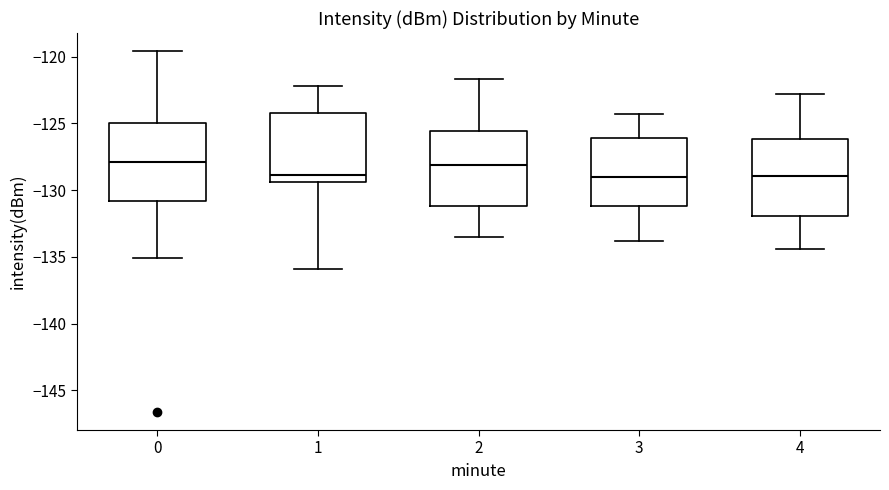

Reading left to right, transcribe this box plot: for each box, give where its median line is, the range the box spans, and where its two whiskers end, as read against the y-axis. The values are not printed on the chart, so give them approximately, as read against the axis.

0: median -128.0, box -131.0 to -125.0, whiskers -135.0 to -119.5
1: median -129.0, box -129.5 to -124.0, whiskers -136.0 to -122.0
2: median -128.0, box -131.0 to -125.5, whiskers -133.5 to -121.5
3: median -129.0, box -131.0 to -126.0, whiskers -134.0 to -124.5
4: median -129.0, box -132.0 to -126.0, whiskers -134.5 to -123.0